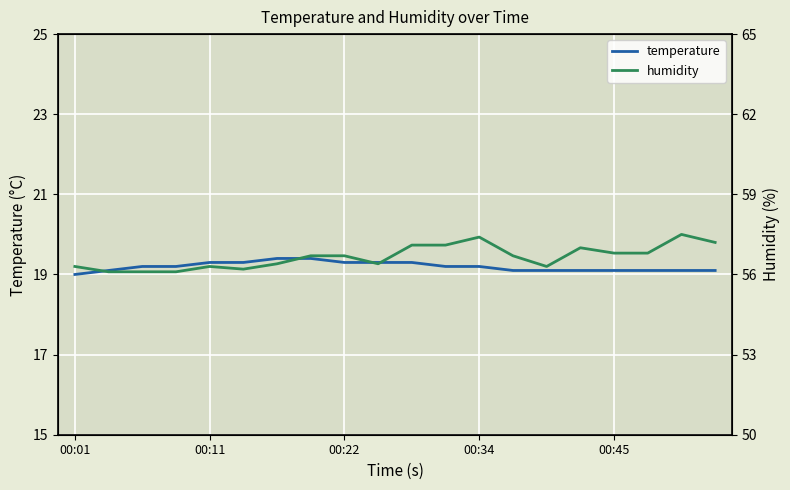

What is the lowest value of the temperature series?

19.0